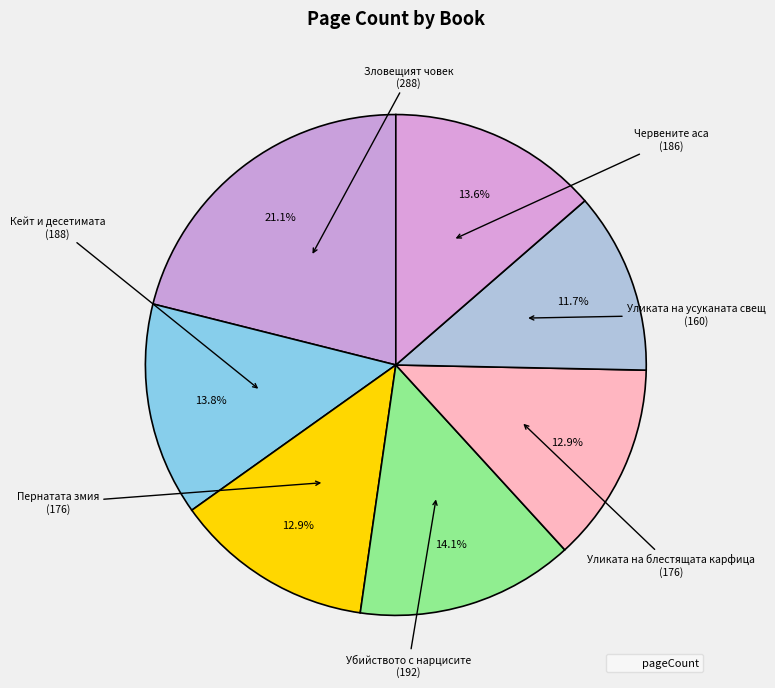

How many slices are in this pie chart?

7